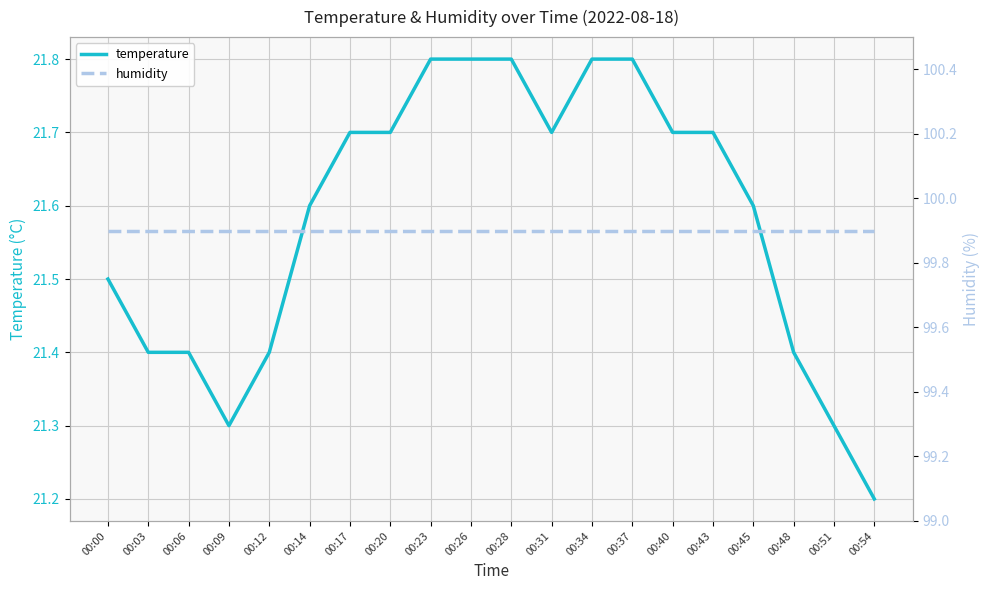

Which category has the lowest value across all series?

00:54